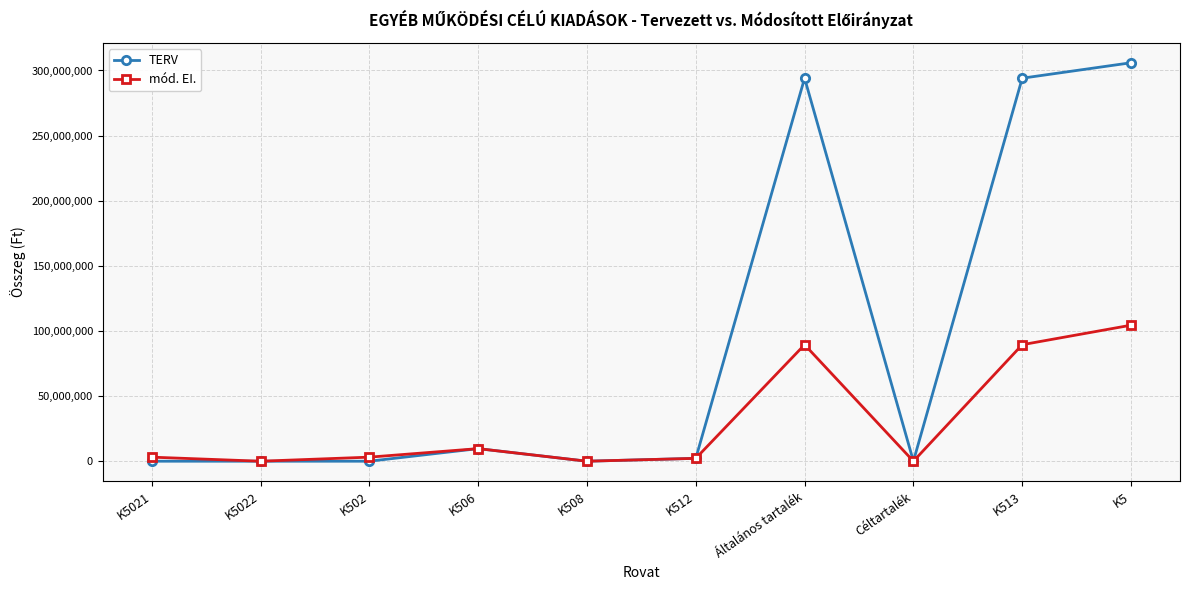

The value of mód. EI. at K5021 is 3121596. True or false?

True